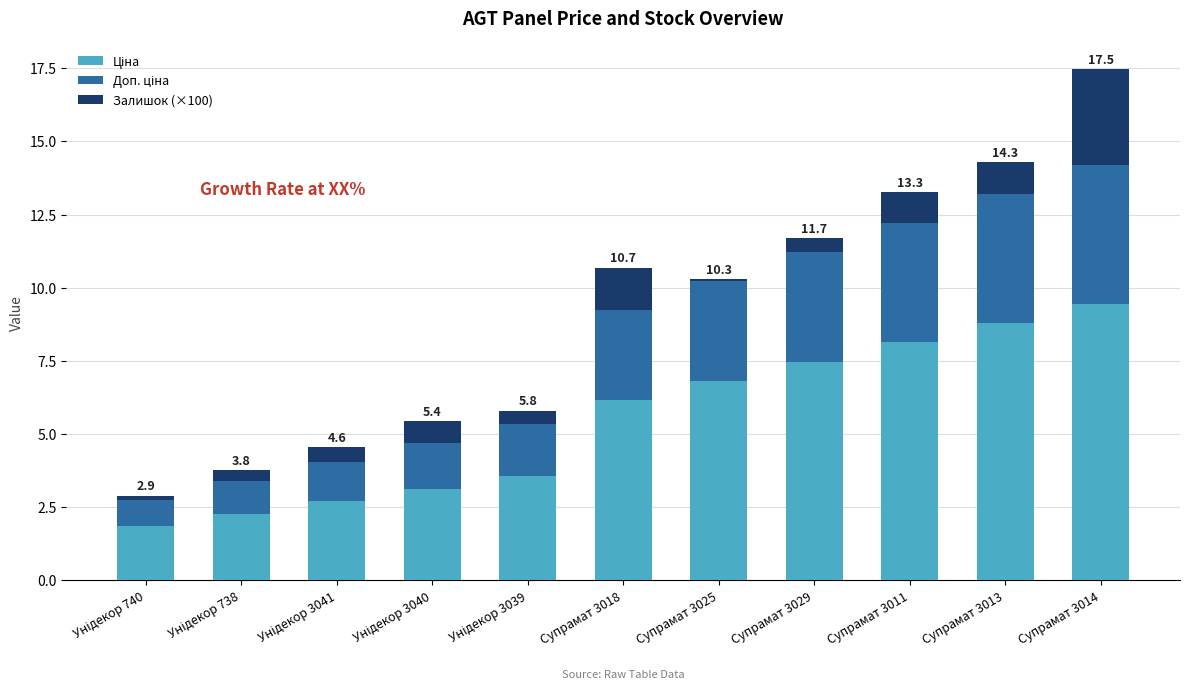

At which category is the sum across all series the highest?

Супрамат 3014